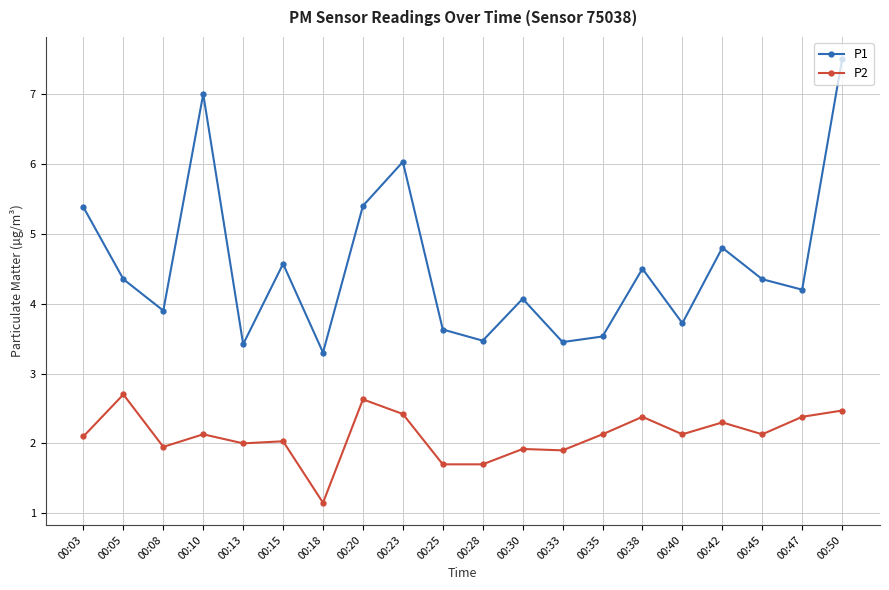

Where does the P2 series first go above 2?

00:03